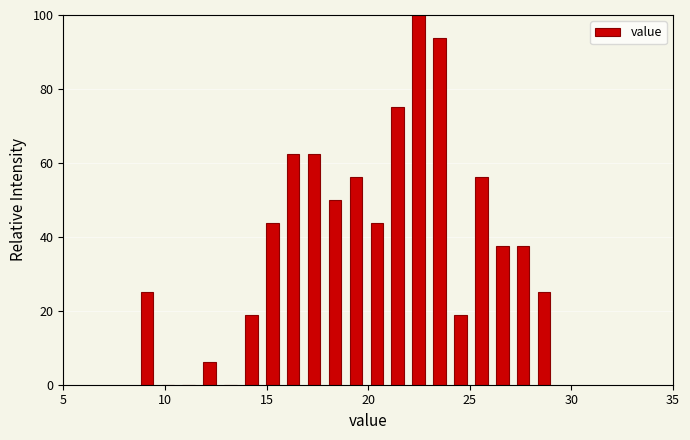

Around what value on the x-axis is the tallest bar? Give the approximate position of its centre, as read against the axis.

22.5